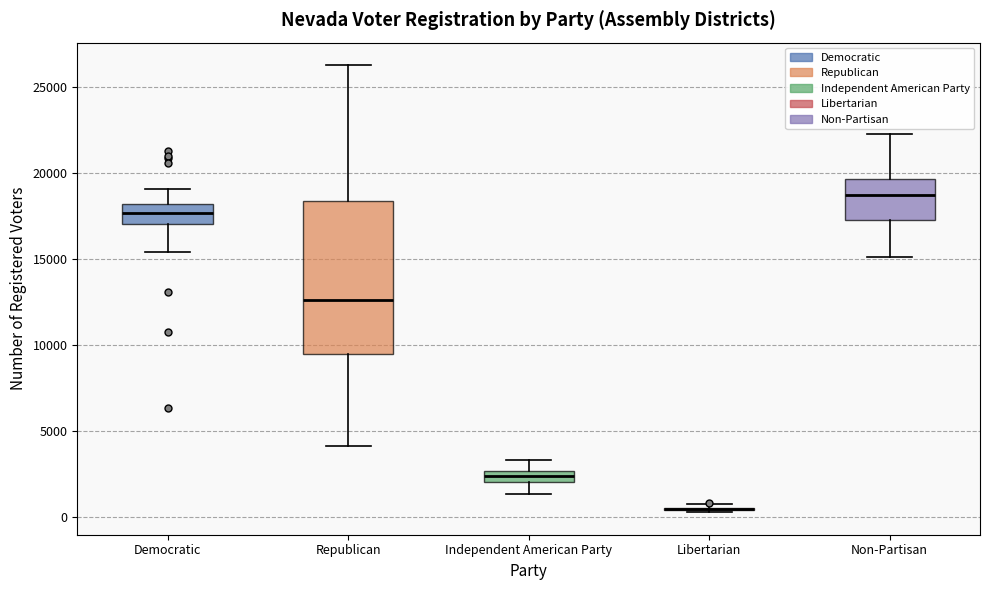

Comparing the boxes themselves (not the whiskers), which one is the tallest?

Republican